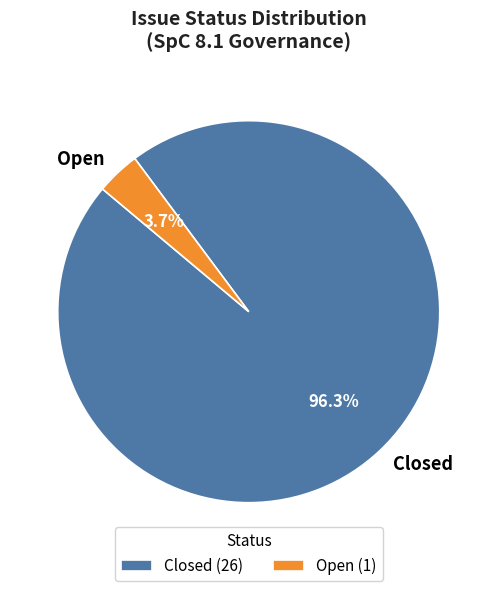

Is there any slice that represents more than half of the pie?

Yes